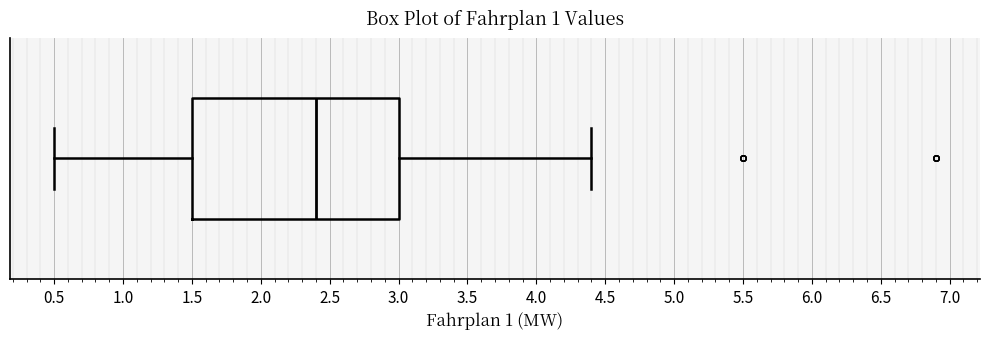

Where does the right whisker of the box end on the x-axis? The values are not printed on the chart, so give them approximately, as read against the axis.

4.4